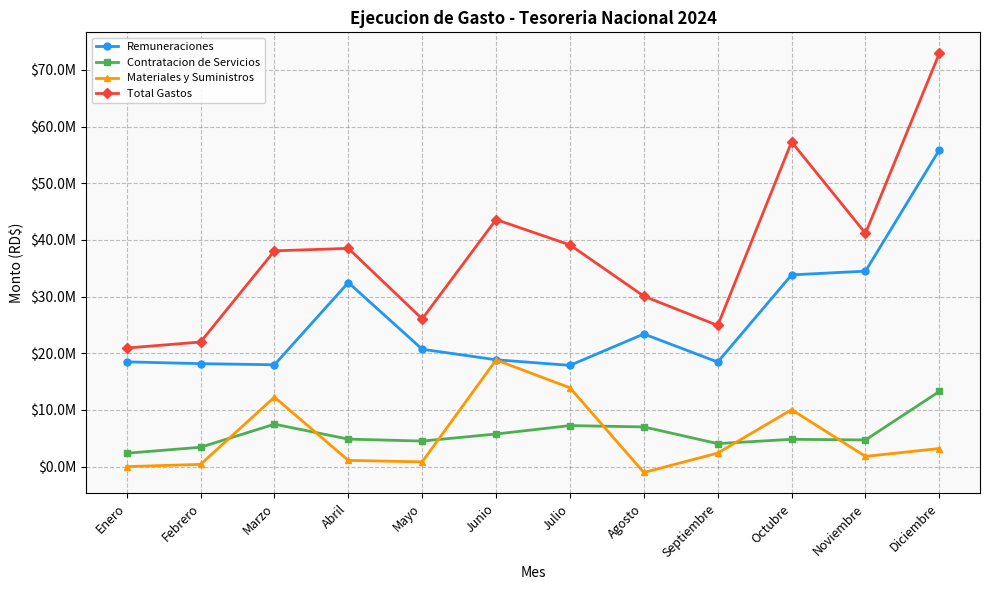

Which series has the largest total across all categories?

Total Gastos